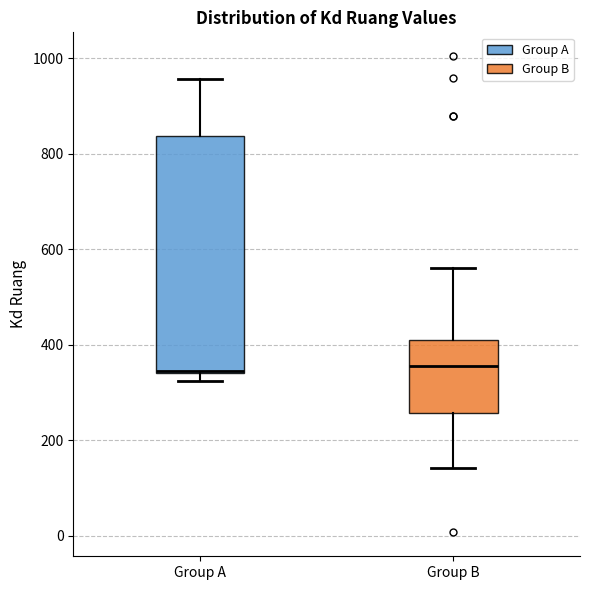

Reading left to right, transcribe this box plot: for each box, give where its median line is, the range the box spans, and where its two whiskers end, as read against the y-axis. The values are not printed on the chart, so give them approximately, as read against the axis.

Group A: median 340, box 340 to 840, whiskers 320 to 960
Group B: median 360, box 260 to 420, whiskers 140 to 560